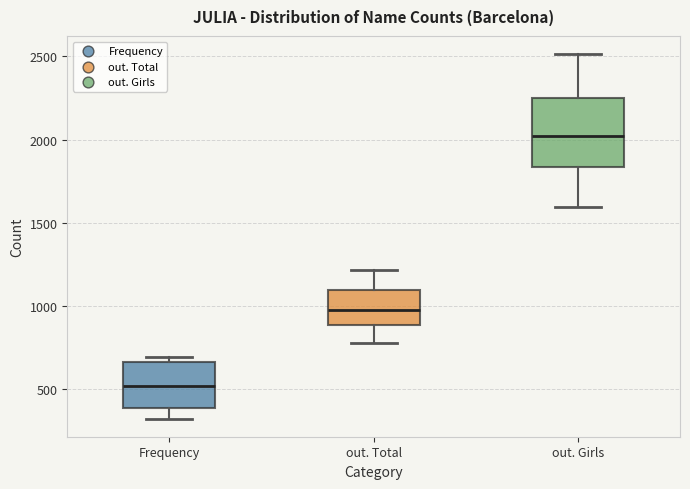

Reading left to right, read every box against the y-axis: the position of its median line, the range the box covers, and the ends of its whiskers. The values are not printed on the chart, so give them approximately, as read against the axis.

Frequency: median 500, box 400 to 650, whiskers 300 to 700
out. Total: median 950, box 900 to 1100, whiskers 800 to 1200
out. Girls: median 2000, box 1850 to 2250, whiskers 1600 to 2500